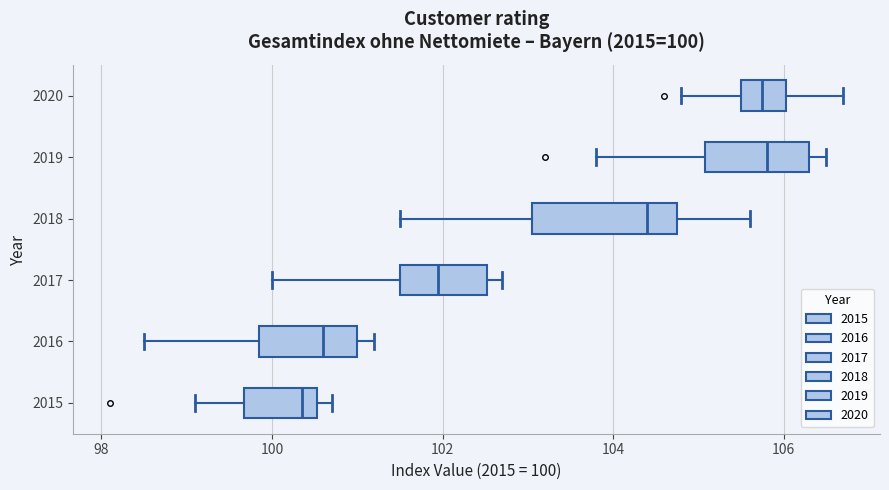

Which box has the furthest to the left median line?

2015